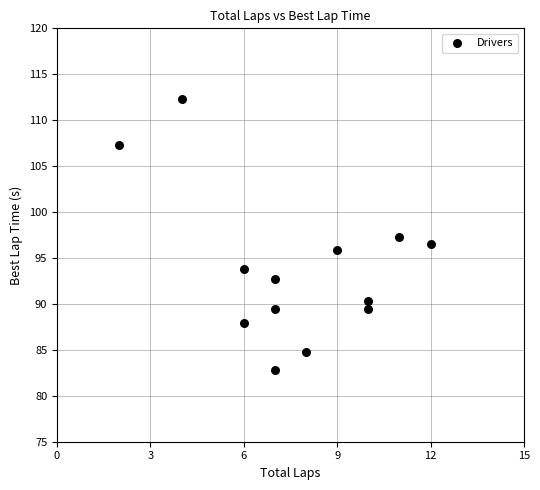

What is the range of Y values (max minus min)?

29.5